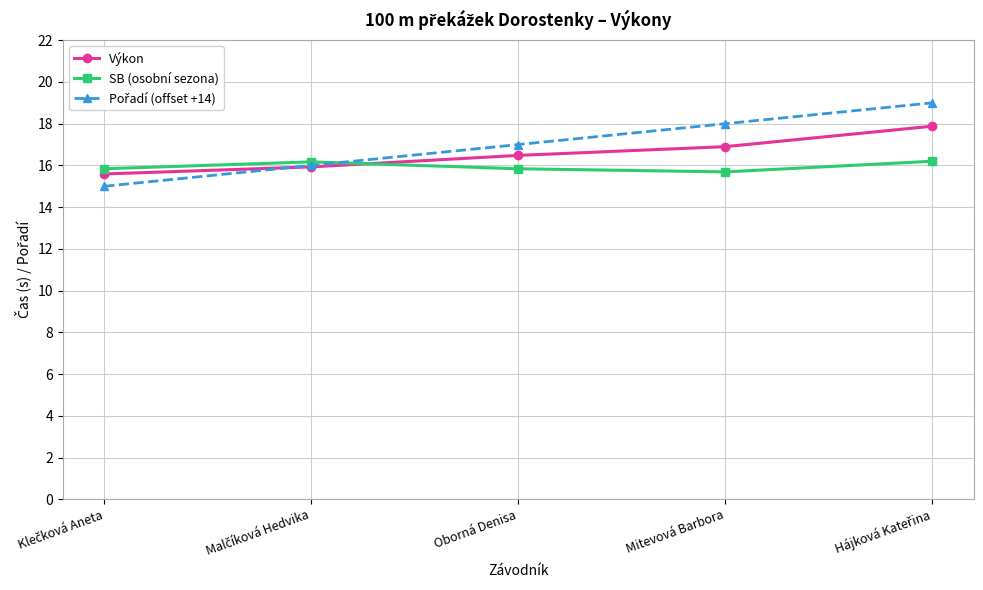

True or false: SB (osobní sezona) has more than 1 points higher than both neighbors.

False